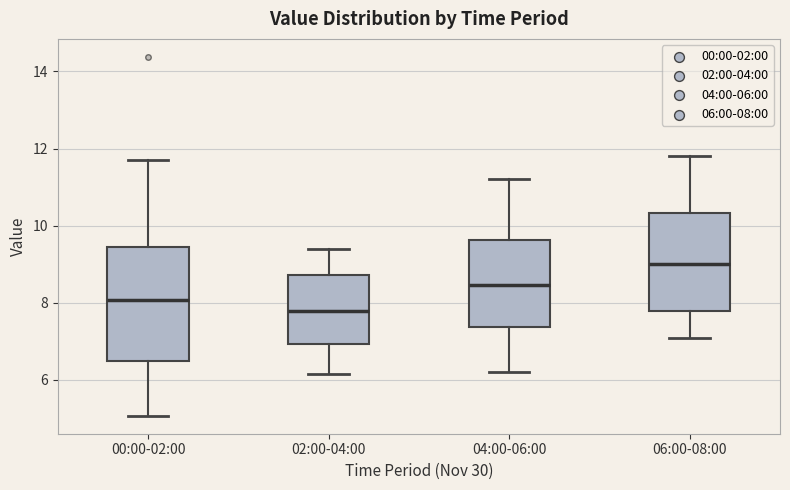

Which box is the tallest, from its lower edge to its upper edge?

00:00-02:00